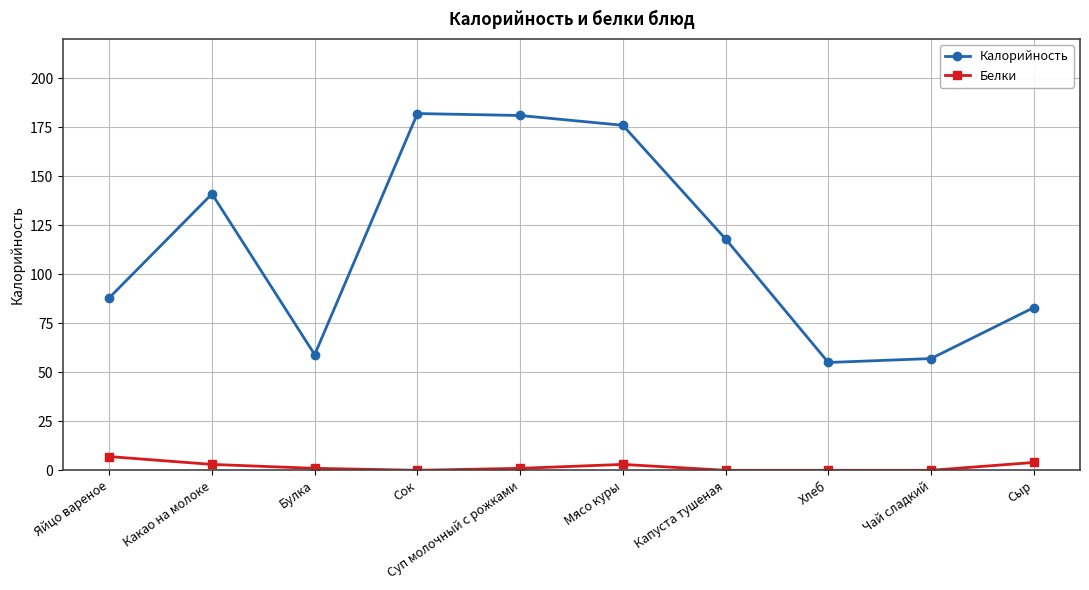

What is the label of the 9th point from the left?

Чай сладкий